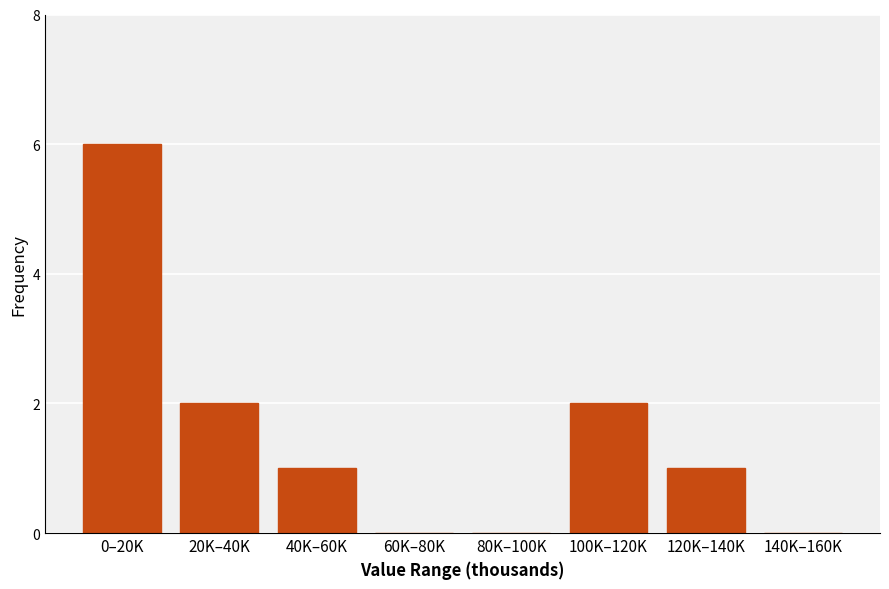

Reading left to right, list all the values displayed in this chart.

0–20K=6	20K–40K=2	40K–60K=1	60K–80K=0	80K–100K=0	100K–120K=2	120K–140K=1	140K–160K=0